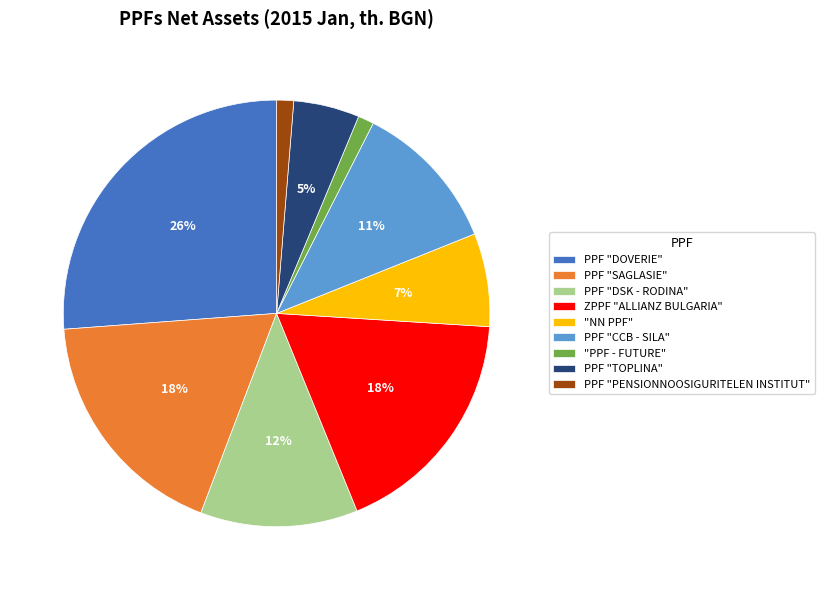

Count the number of slices in the pie.

9